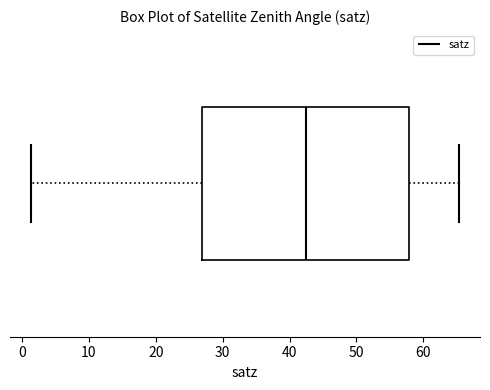

Transcribe this box plot: give where the median line is, the range the box spans, and where the two whiskers end, as read against the x-axis. The values are not printed on the chart, so give them approximately, as read against the axis.

median 42, box 27 to 58, whiskers 1 to 65